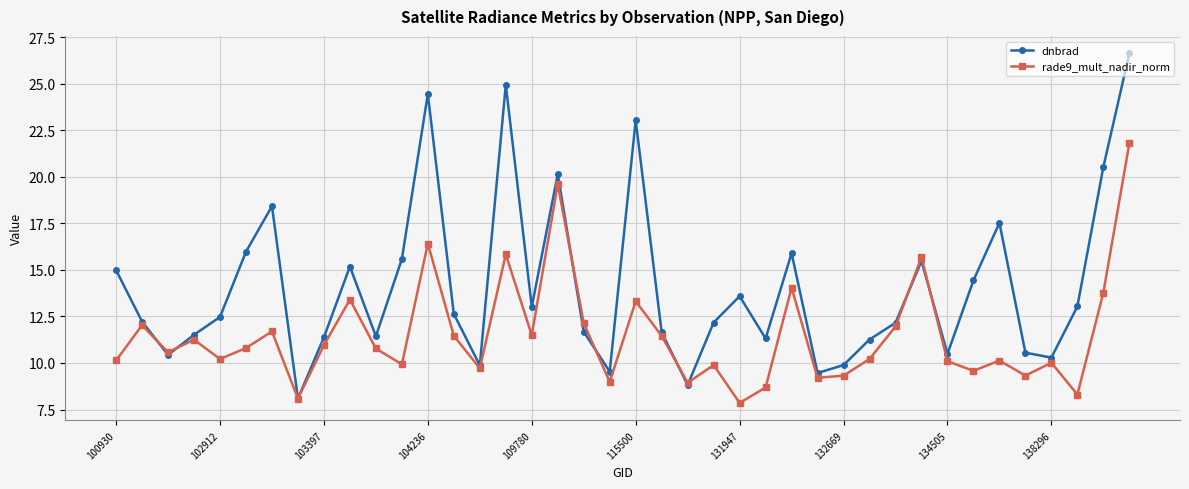

How many interior local valleys does the dnbrad series have?

11